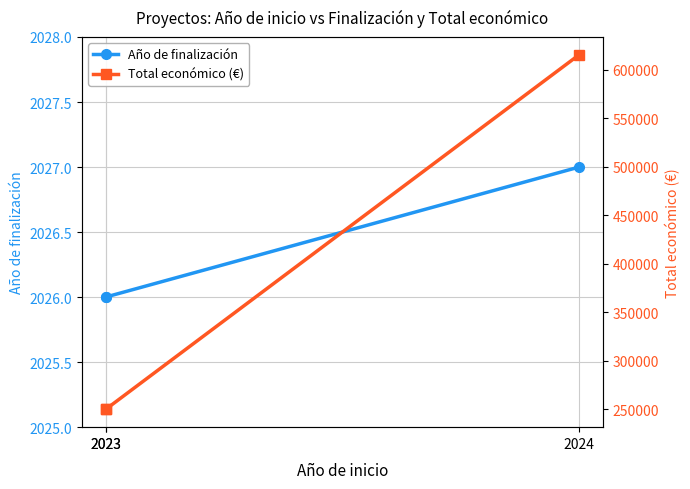

Is it true that Total económico (€) equals 166978 at 2023?

False